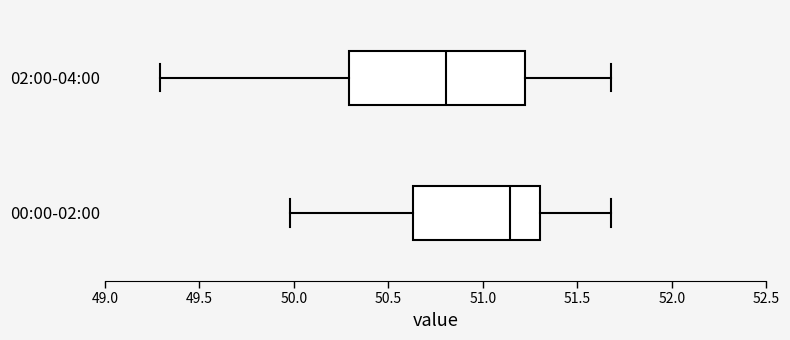

Reading bottom to top, read every box against the x-axis: the position of its median line, the range the box covers, and the ends of its whiskers. The values are not printed on the chart, so give them approximately, as read against the axis.

00:00-02:00: median 51.15, box 50.65 to 51.30, whiskers 50.00 to 51.70
02:00-04:00: median 50.80, box 50.30 to 51.20, whiskers 49.30 to 51.70